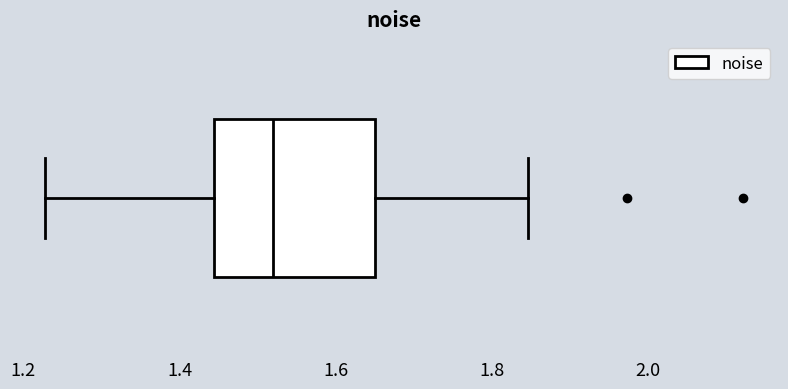

Read this box plot against the x-axis: the position of the median line, the range covered by the box, and the ends of both whiskers. The values are not printed on the chart, so give them approximately, as read against the axis.

median 1.52, box 1.44 to 1.64, whiskers 1.22 to 1.84